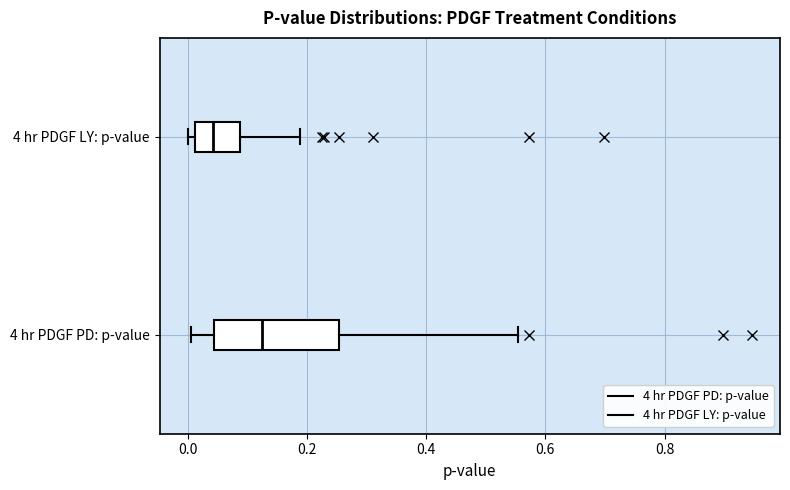

Where is the right edge of the box for 4 hr PDGF LY: p-value on the x-axis? The values are not printed on the chart, so give them approximately, as read against the axis.

0.08